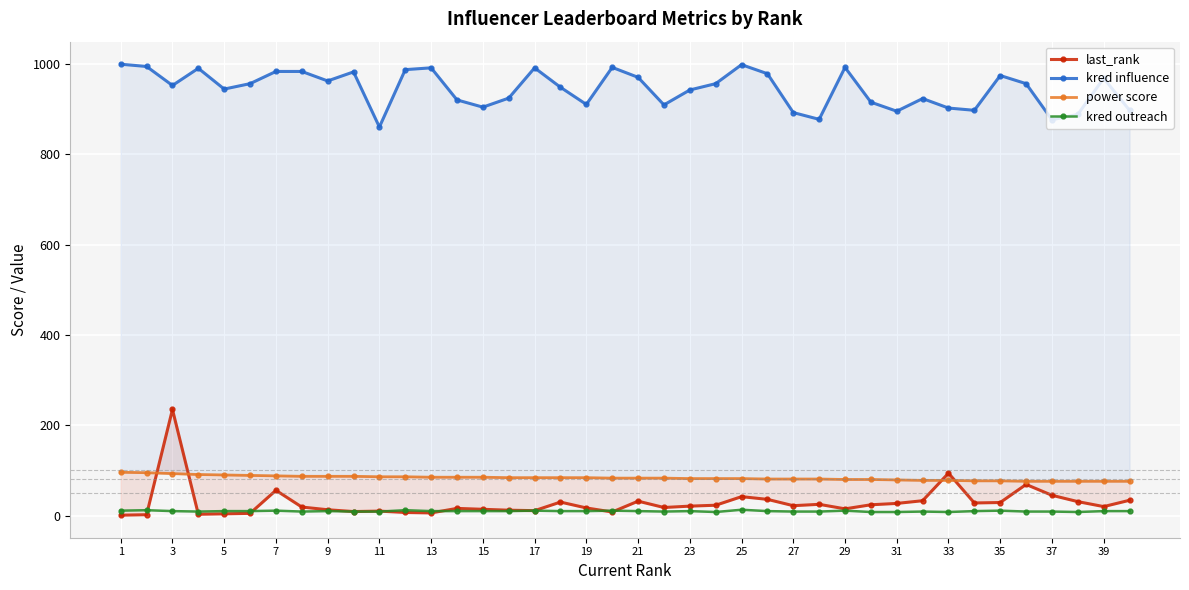

How many data points in kred influence are less than 956?

20